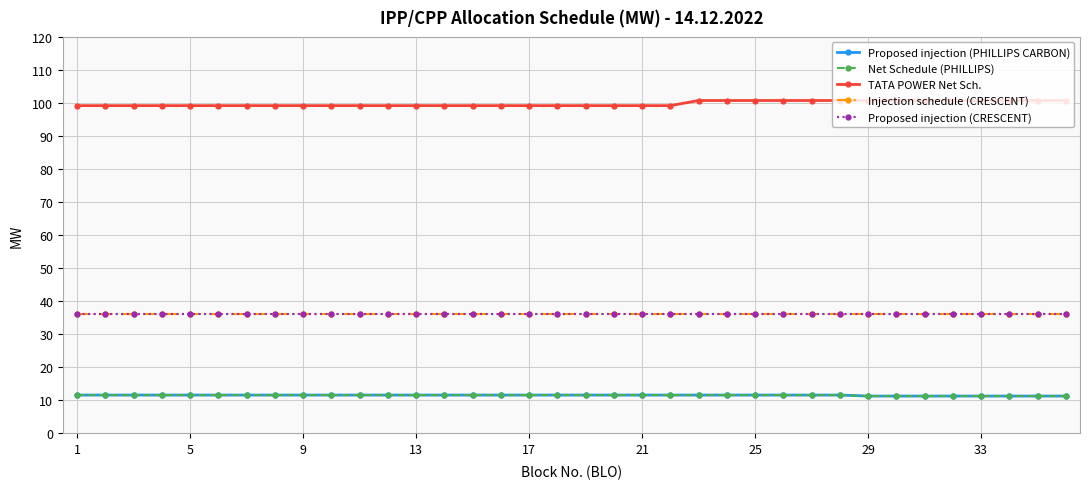

Does the chart have visible grid lines?

Yes